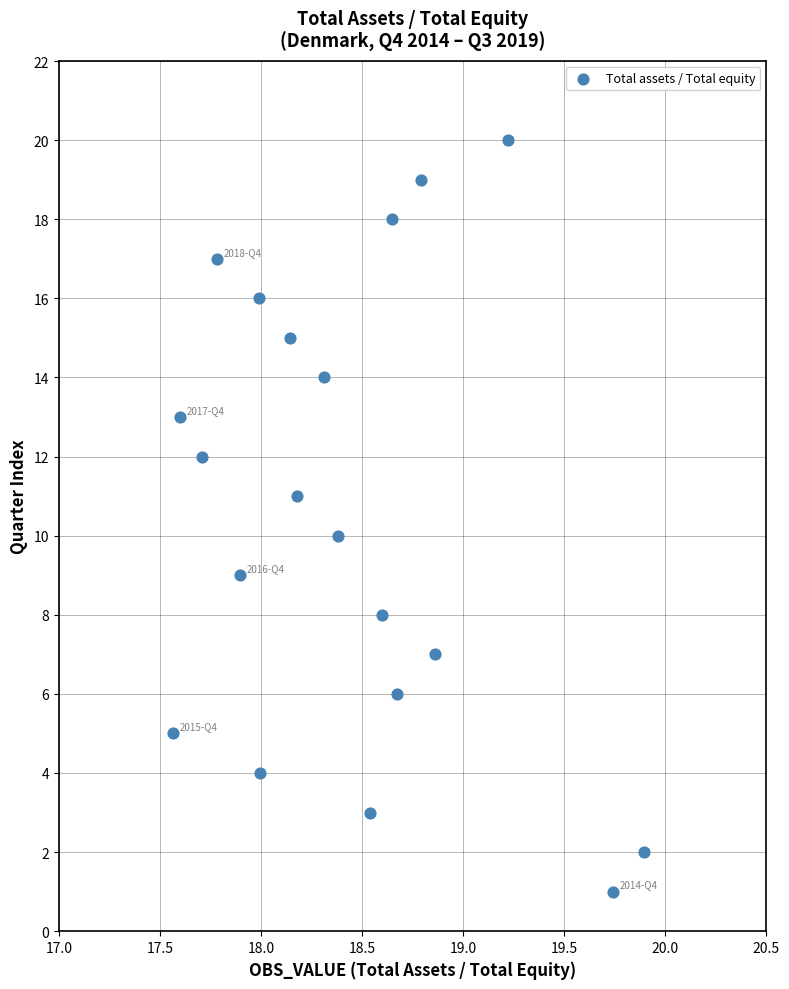

What is the range of Y values (max minus min)?

19